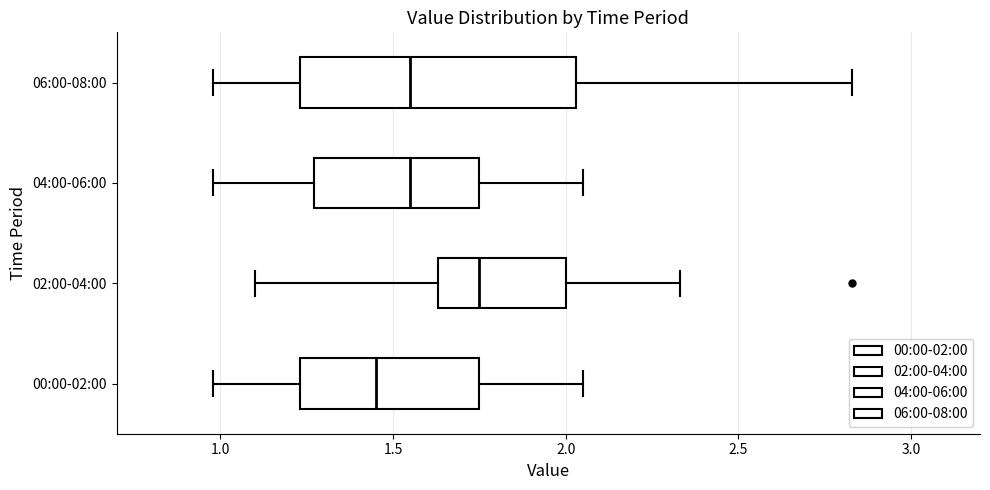

Reading bottom to top, transcribe this box plot: for each box, give where its median line is, the range the box spans, and where its two whiskers end, as read against the x-axis. The values are not printed on the chart, so give them approximately, as read against the axis.

00:00-02:00: median 1.45, box 1.25 to 1.75, whiskers 1.00 to 2.05
02:00-04:00: median 1.75, box 1.65 to 2.00, whiskers 1.10 to 2.35
04:00-06:00: median 1.55, box 1.25 to 1.75, whiskers 1.00 to 2.05
06:00-08:00: median 1.55, box 1.25 to 2.05, whiskers 1.00 to 2.85